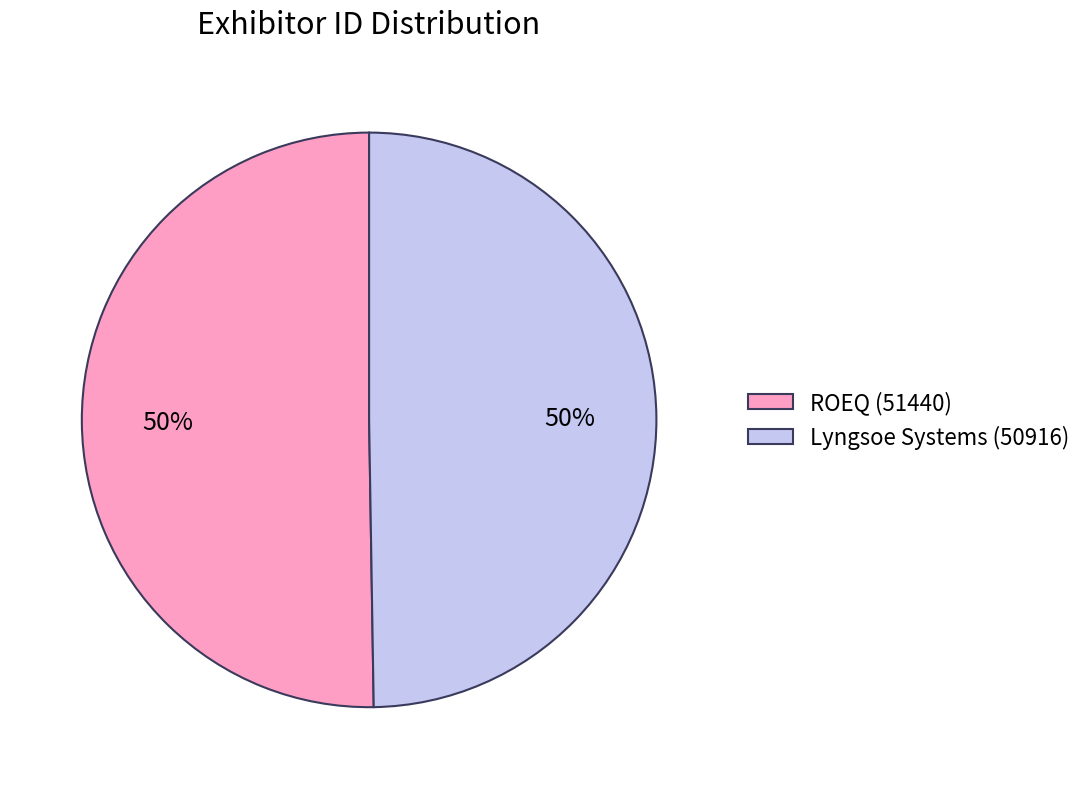

To the nearest percent, what is the combined percentage of Lyngsoe Systems and ROEQ?

100%